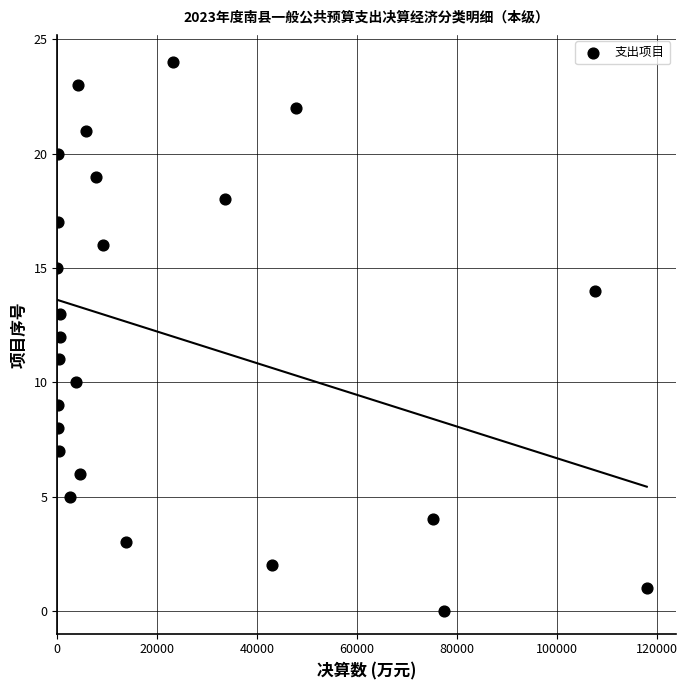

What is the range of X values (max minus min)?

118007